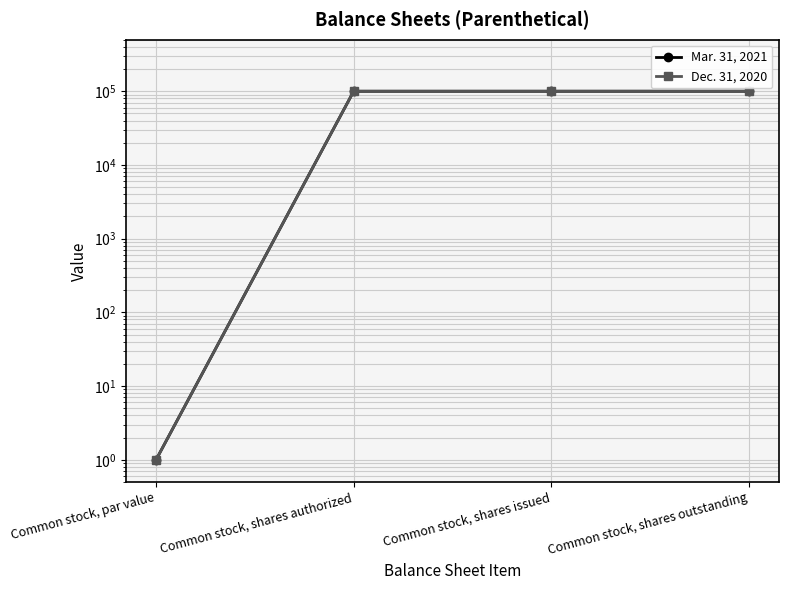

What are all the series names shown in the legend?

Mar. 31, 2021, Dec. 31, 2020